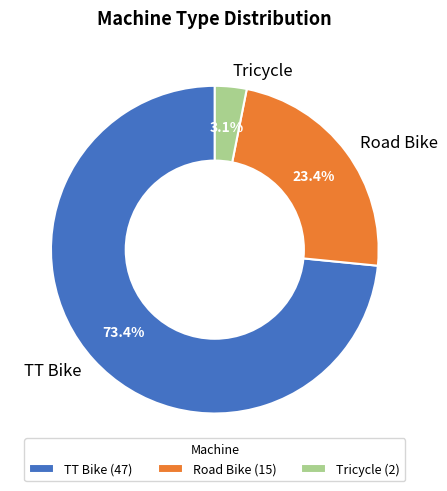

The Tricycle slice represents 3% of the pie. True or false?

True